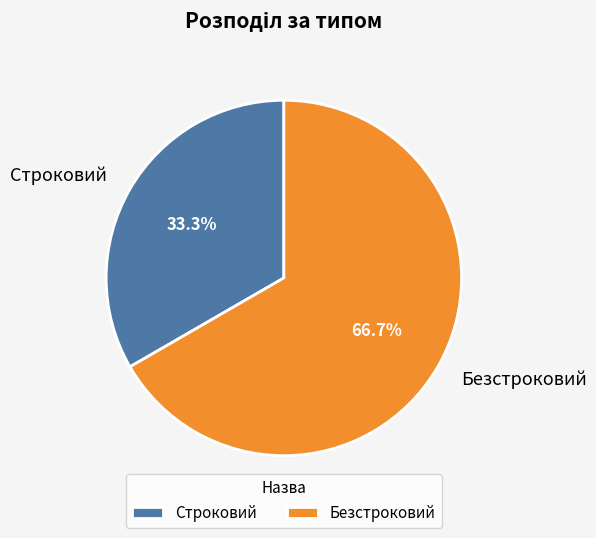

Rank the categories by value from lowest to highest.

Строковий, Безстроковий